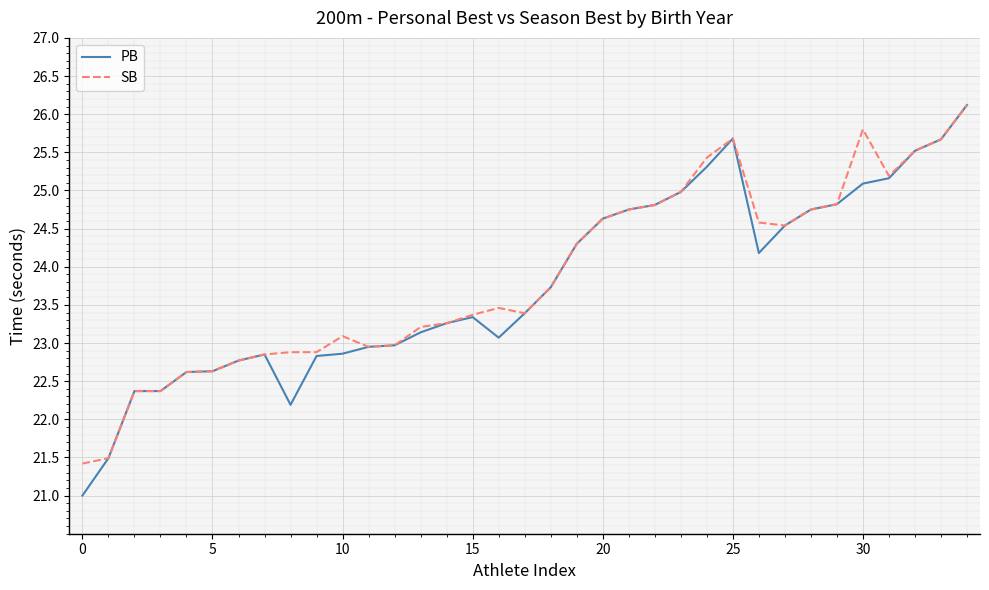

What is the maximum value shown in the chart?

26.1